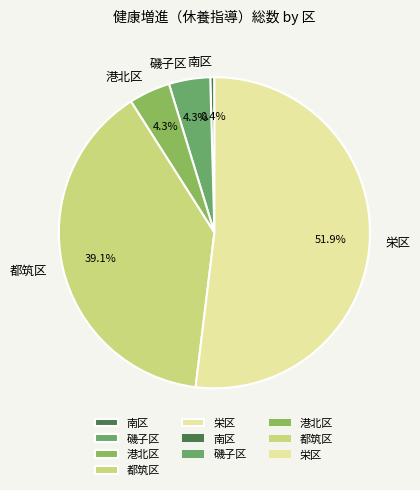

What portion of the pie excludes 栄区?

48.1%